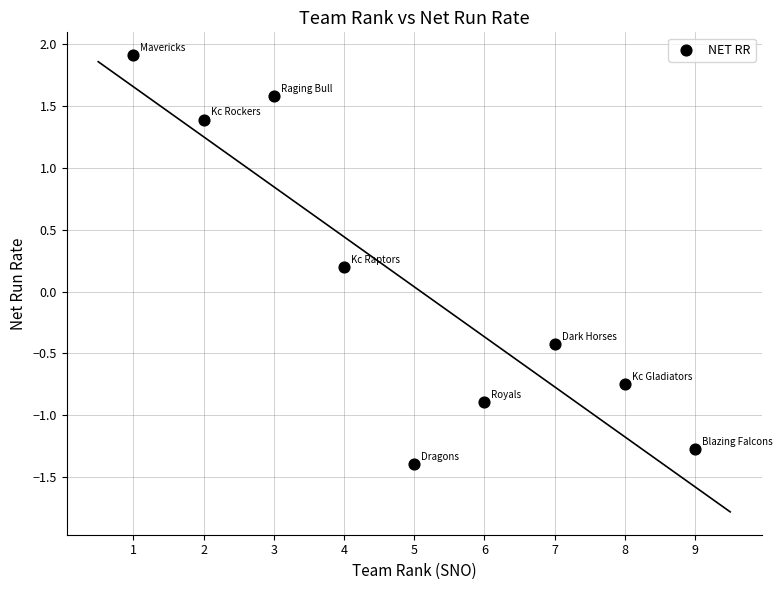

What is the range of Y values (max minus min)?

3.3